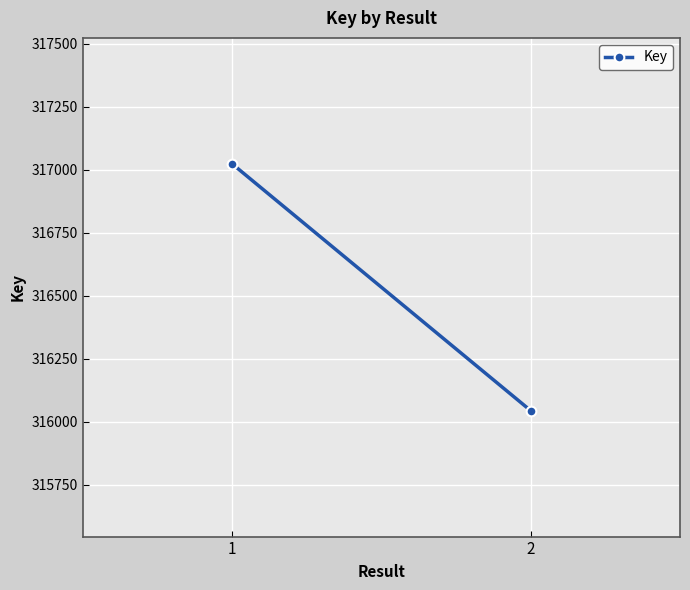

Approximately how many times larger is the value at 1 compared to 2?

1.0